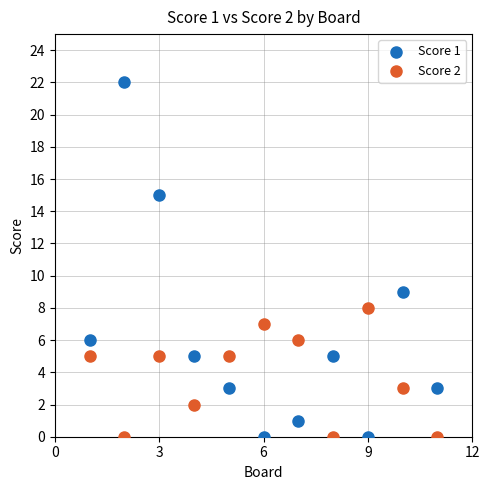

Across all data points, what is the range of X values (max minus min)?

10